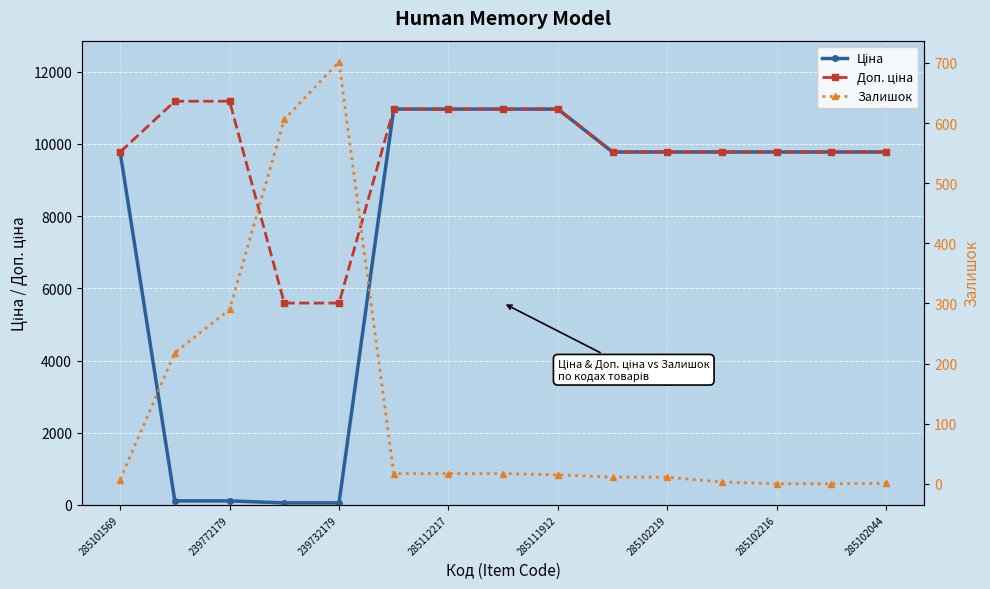

Count the number of data series in this chart.

3